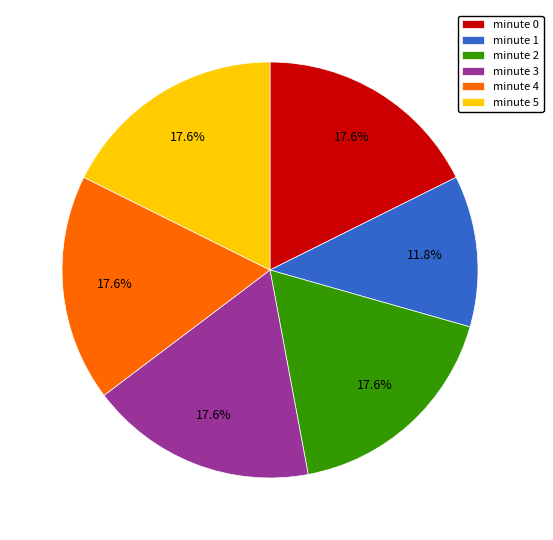

Does minute 5 represent more than half of the total?

No